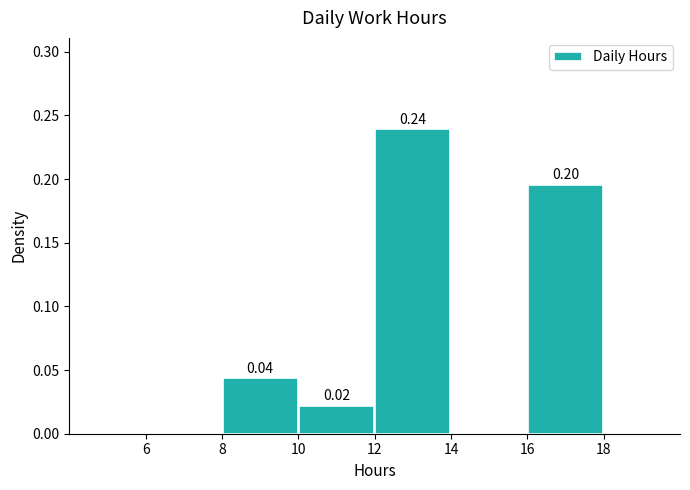

Which range on the x-axis has the tallest bar?

12 to 14